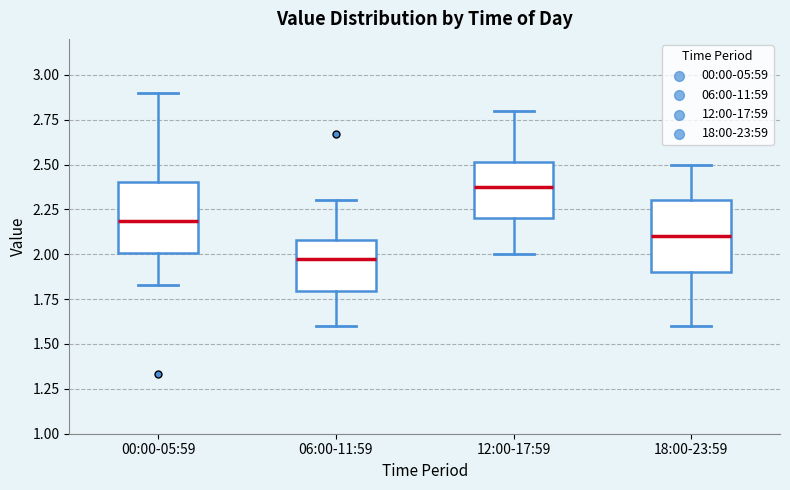

Reading left to right, read every box against the y-axis: the position of its median line, the range the box covers, and the ends of its whiskers. The values are not printed on the chart, so give them approximately, as read against the axis.

00:00-05:59: median 2.20, box 2.00 to 2.40, whiskers 1.85 to 2.90
06:00-11:59: median 2.00, box 1.80 to 2.10, whiskers 1.60 to 2.30
12:00-17:59: median 2.40, box 2.20 to 2.50, whiskers 2.00 to 2.80
18:00-23:59: median 2.10, box 1.90 to 2.30, whiskers 1.60 to 2.50